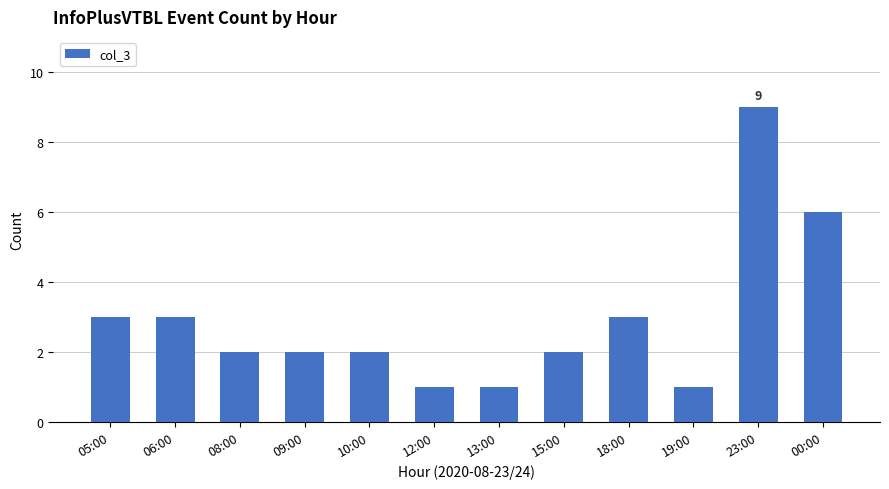

What is the change in value from 05:00 to 00:00?

+3